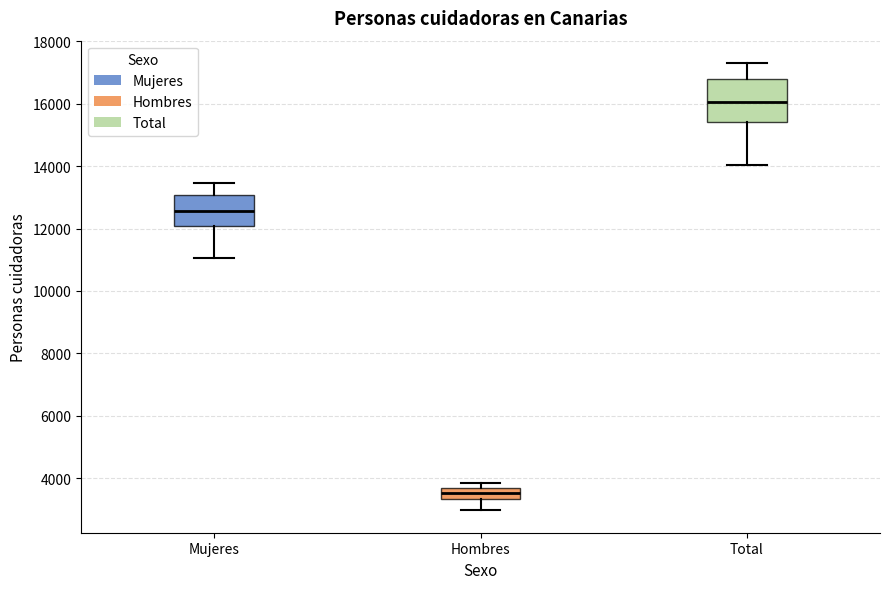

Reading left to right, read every box against the y-axis: the position of its median line, the range the box covers, and the ends of its whiskers. The values are not printed on the chart, so give them approximately, as read against the axis.

Mujeres: median 12600, box 12000 to 13000, whiskers 11000 to 13400
Hombres: median 3600 (inside the box), box 3400 to 3600, whiskers 3000 to 3800
Total: median 16000, box 15400 to 16800, whiskers 14000 to 17400